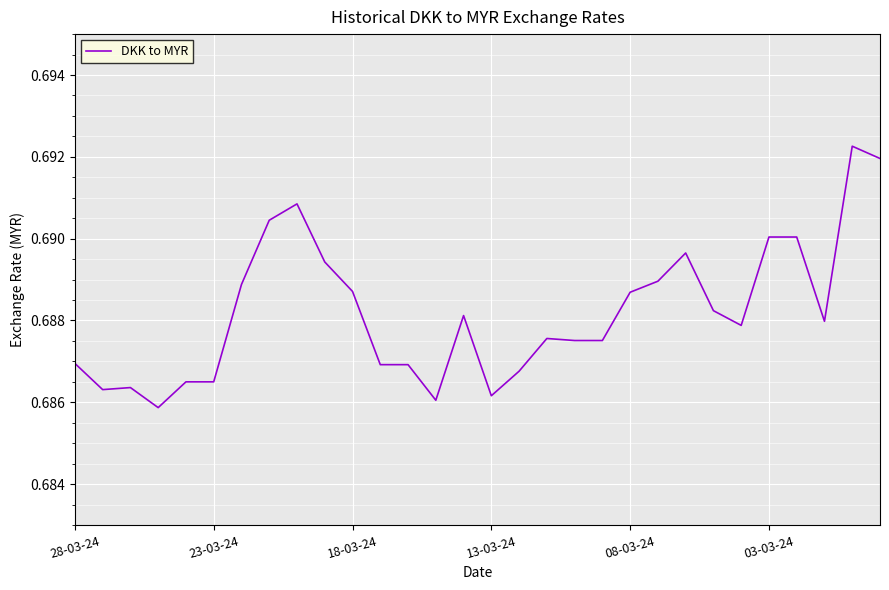

Does the chart display data point markers on the line(s)?

No